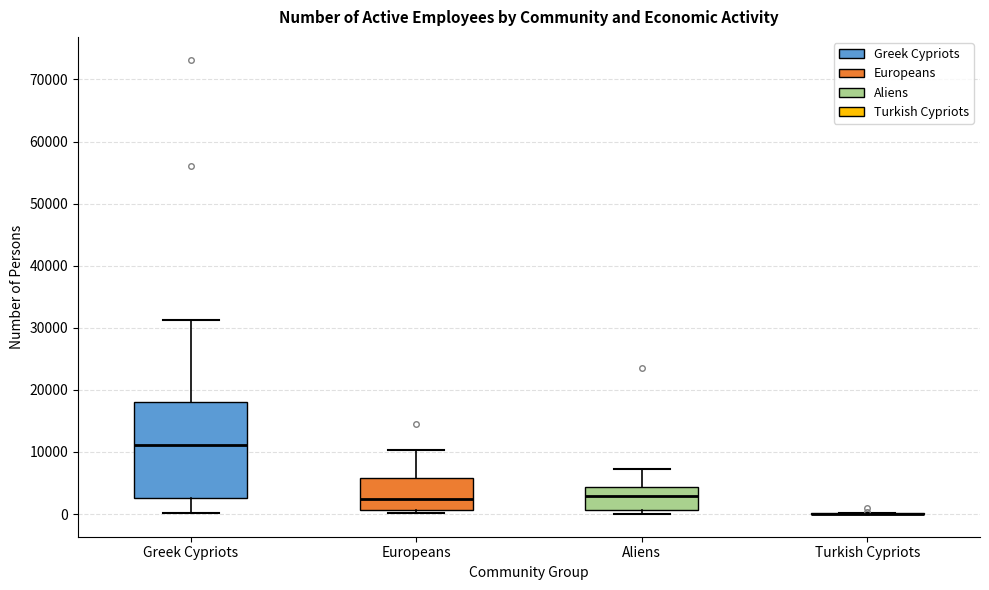

Reading left to right, read every box against the y-axis: the position of its median line, the range the box covers, and the ends of its whiskers. The values are not printed on the chart, so give them approximately, as read against the axis.

Greek Cypriots: median 11000, box 3000 to 18000, whiskers 0 to 31000
Europeans: median 2000, box 1000 to 6000, whiskers 0 to 10000
Aliens: median 3000, box 1000 to 4000, whiskers 0 to 7000
Turkish Cypriots: box collapsed to a line at 0, whiskers 0 to 0